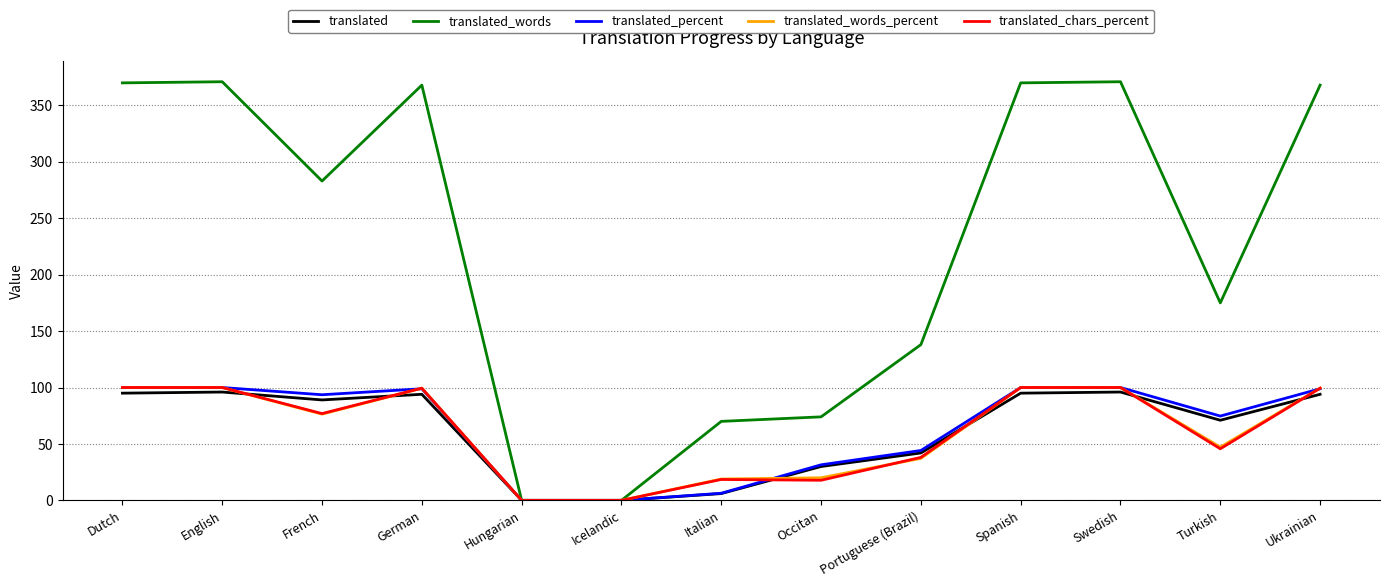

What is the spread (max minus min) of values at Ukrainian?

274.0